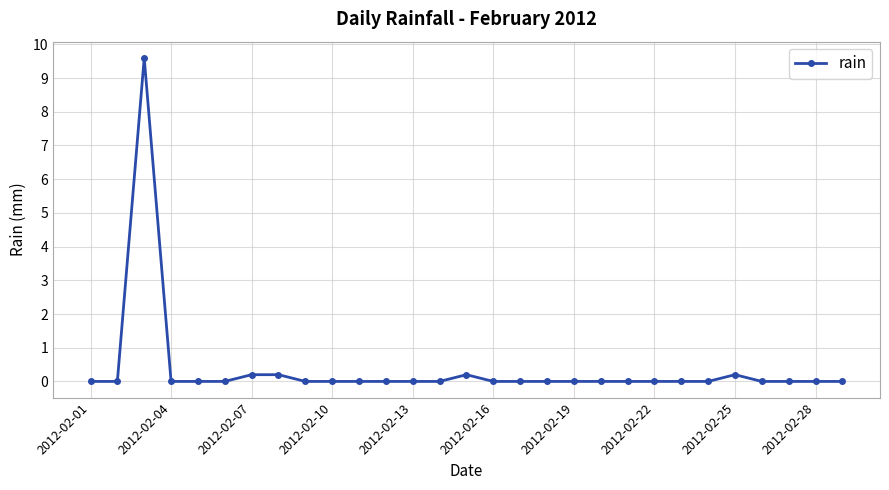

What is the greatest value displayed?

9.6